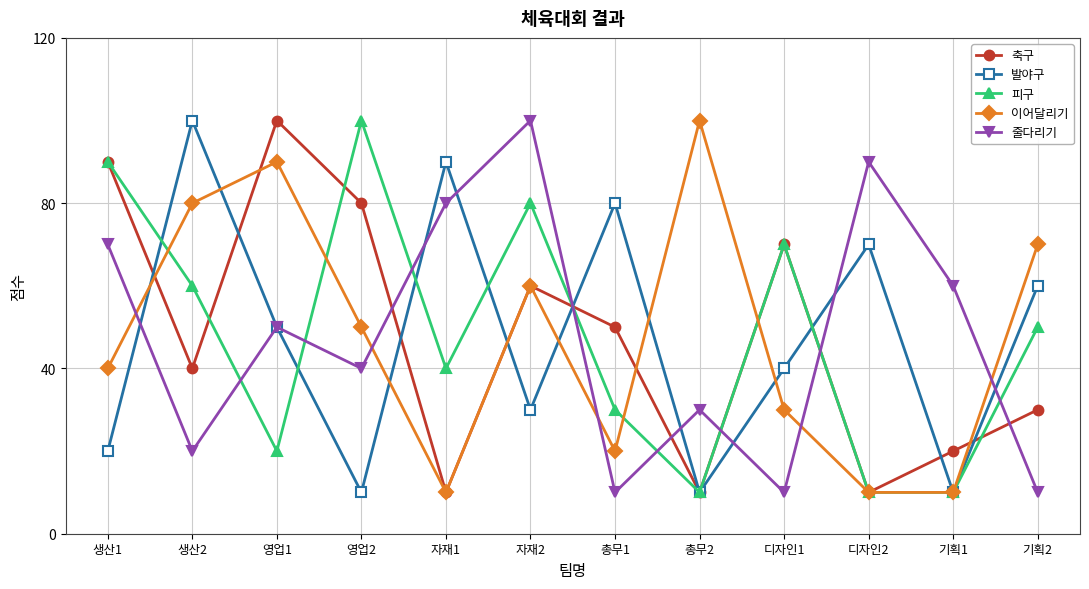

Where is the first local maximum for 이어달리기?

영업1